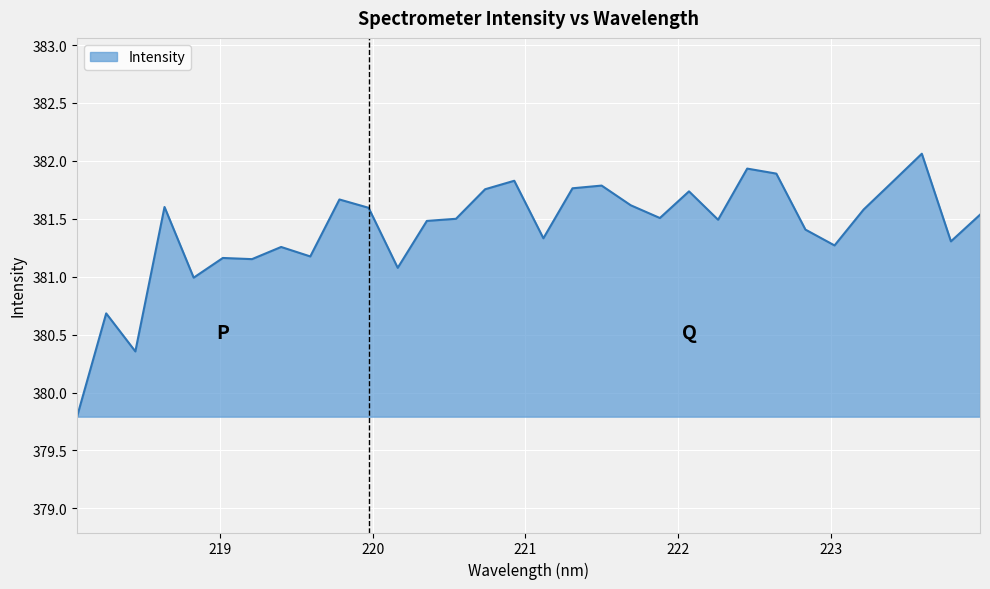

What is the difference between the maximum and minimum values?

2.3